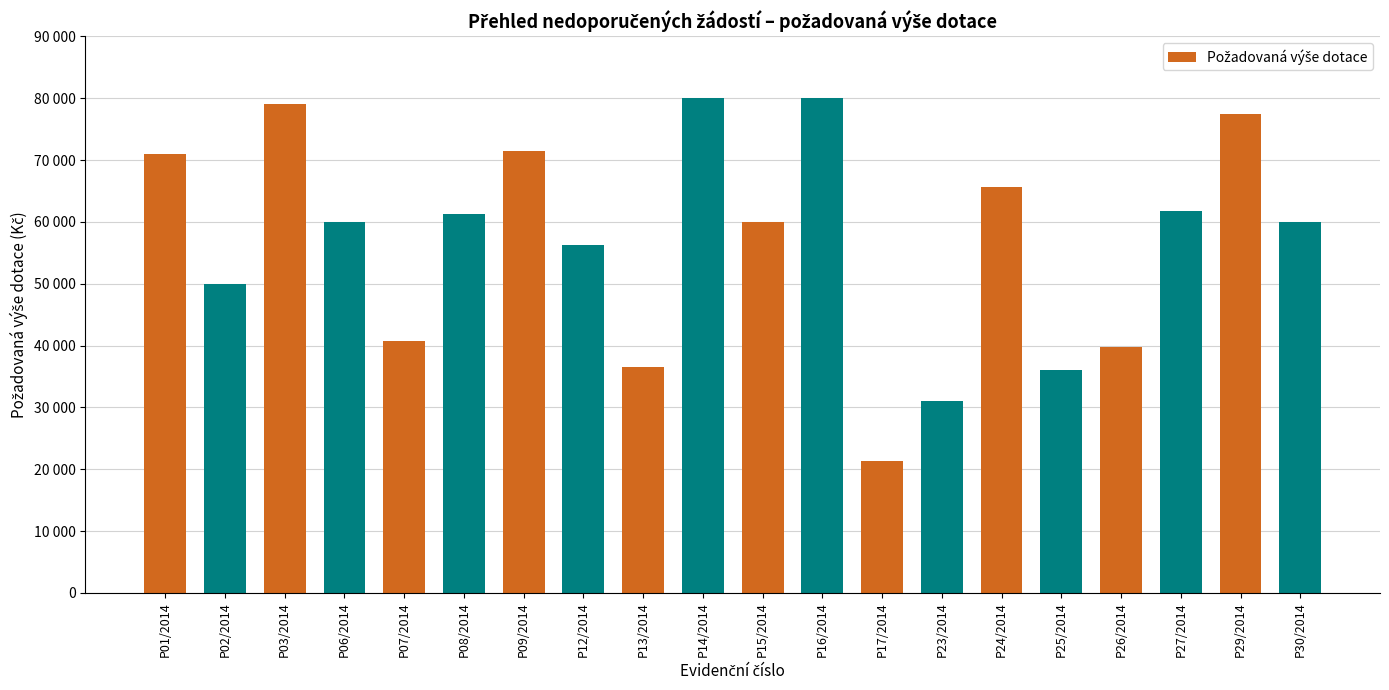

How many data points are above 60000?

9